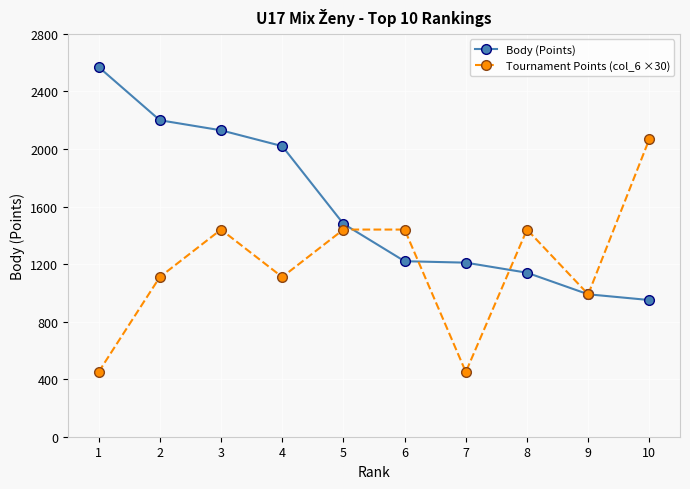

What is the sum of all Tournament Points (col_6 ×30) values?

11940